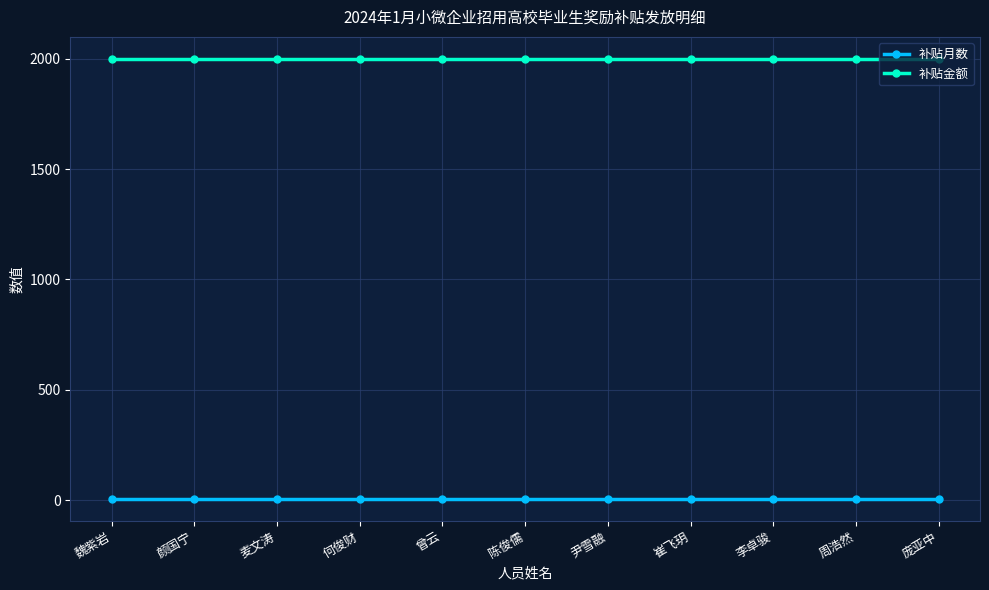

What is the sum of the 补贴金额 values at 曾云 and 麦文涛?

4000